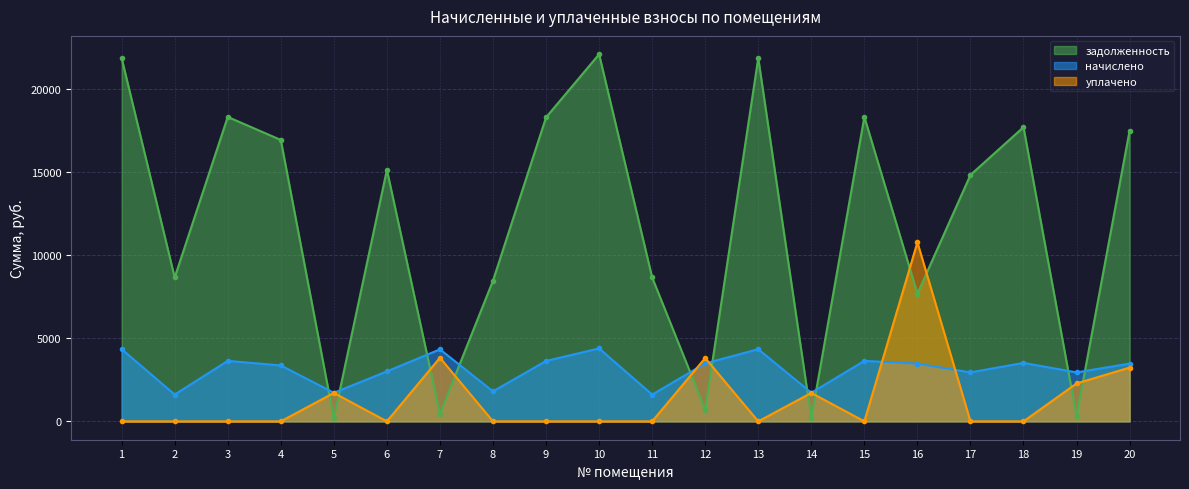

Where do уплачено and задолженность first cross each other?

4 and 5